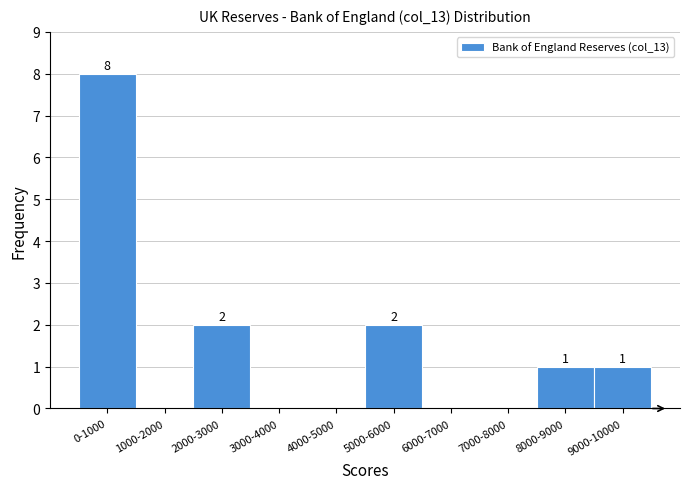

Reading left to right, extract all data points from this chart.

0-1000=8	1000-2000=0	2000-3000=2	3000-4000=0	4000-5000=0	5000-6000=2	6000-7000=0	7000-8000=0	8000-9000=1	9000-10000=1